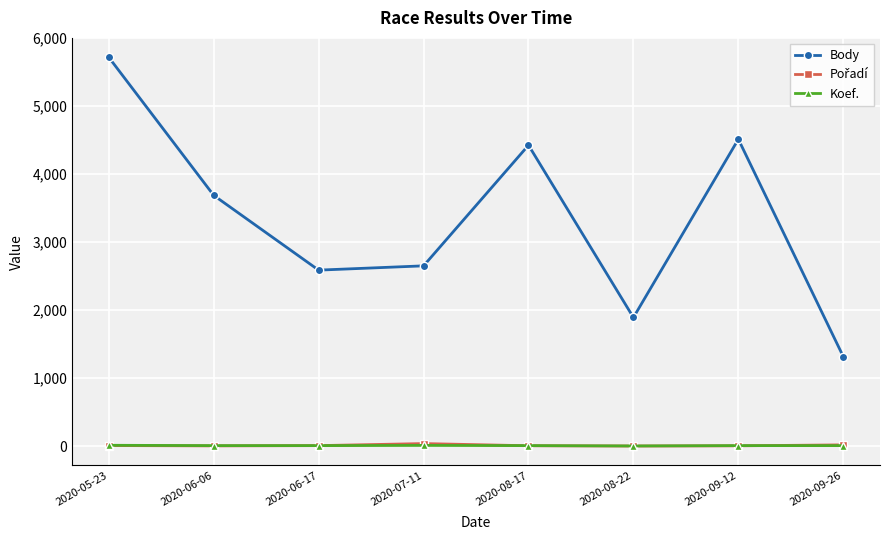

At which label is Body closest to 3518?

2020-06-06